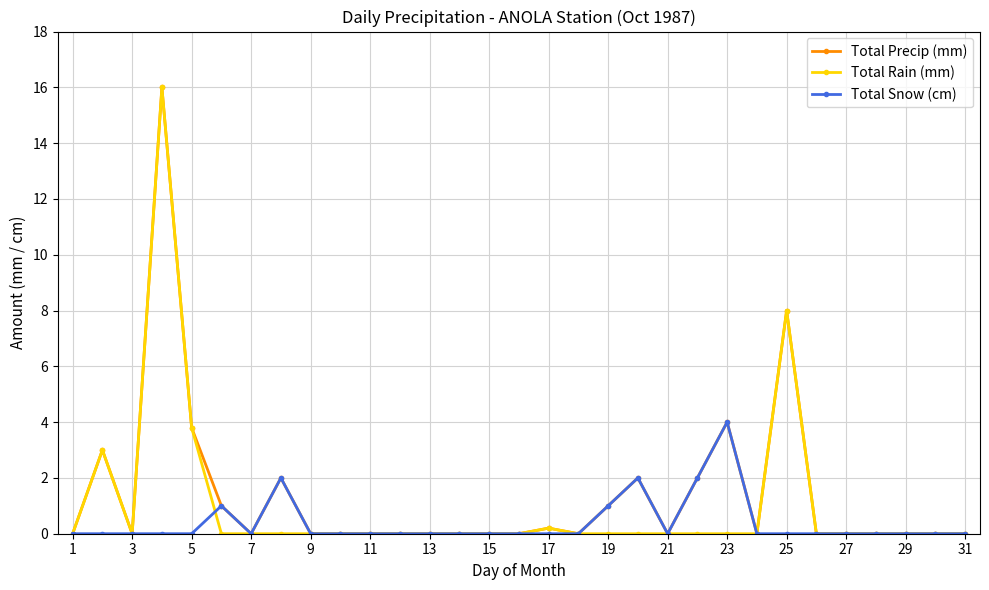

What is the greatest value displayed?

16.0